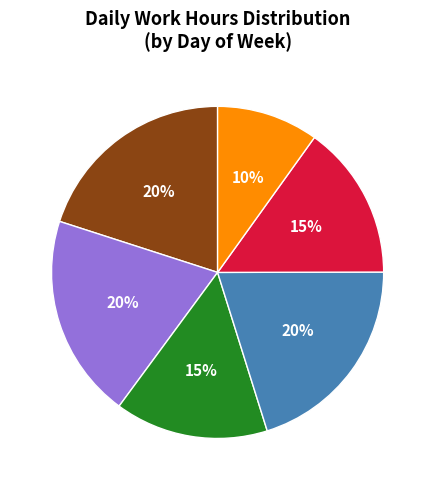

Does any single category account for the majority?

No